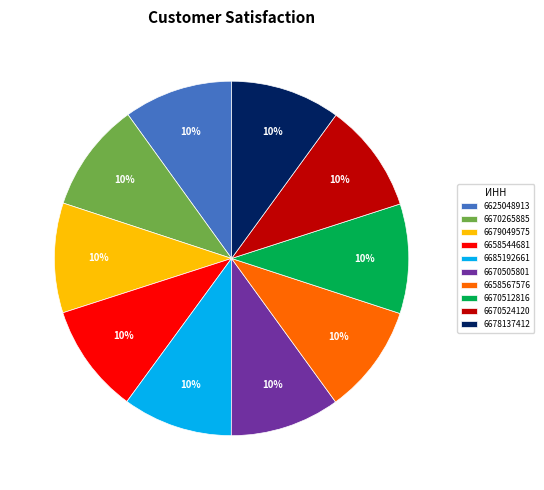

Combined, do 6670265885 and 6658544681 account for over 50%?

No